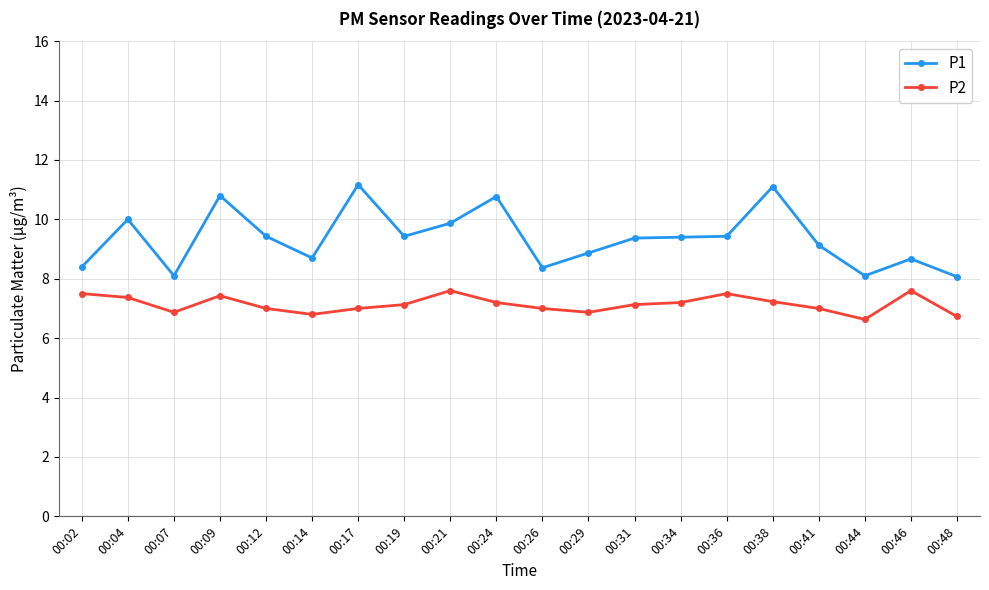

What is the greatest value displayed?

11.2